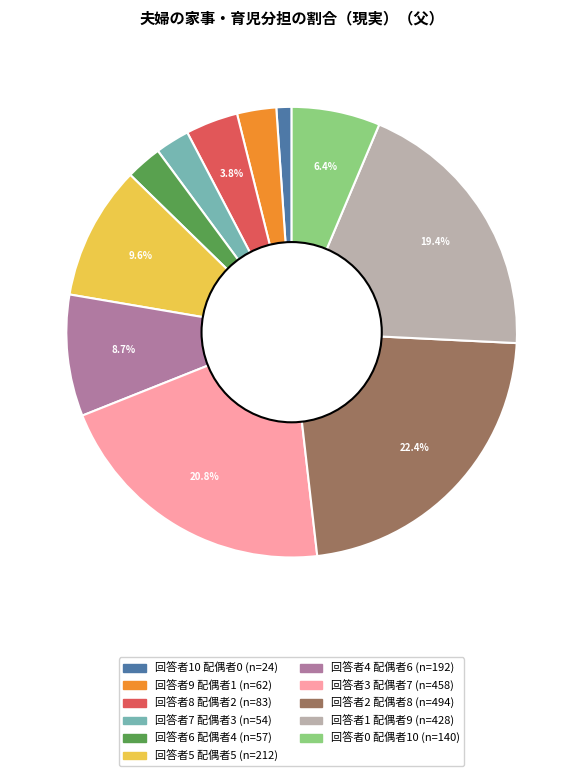

Does any single category account for the majority?

No